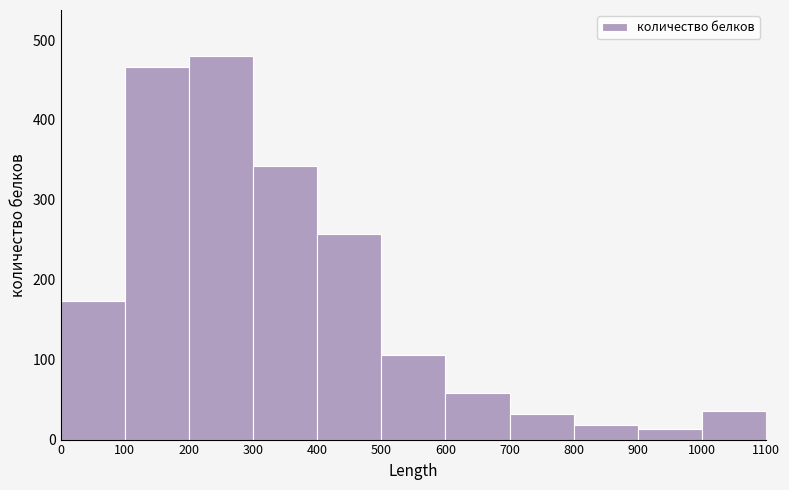

Reading left to right, transcribe this chart: for each bar, give the range it covers on the x-axis and its height. The values are not printed on the chart, so give them approximately, as read against the axis.

0 to 100: 170
100 to 200: 470
200 to 300: 480
300 to 400: 340
400 to 500: 260
500 to 600: 110
600 to 700: 60
700 to 800: 30
800 to 900: 20
900 to 1000: 10
1000 to 1100: 40